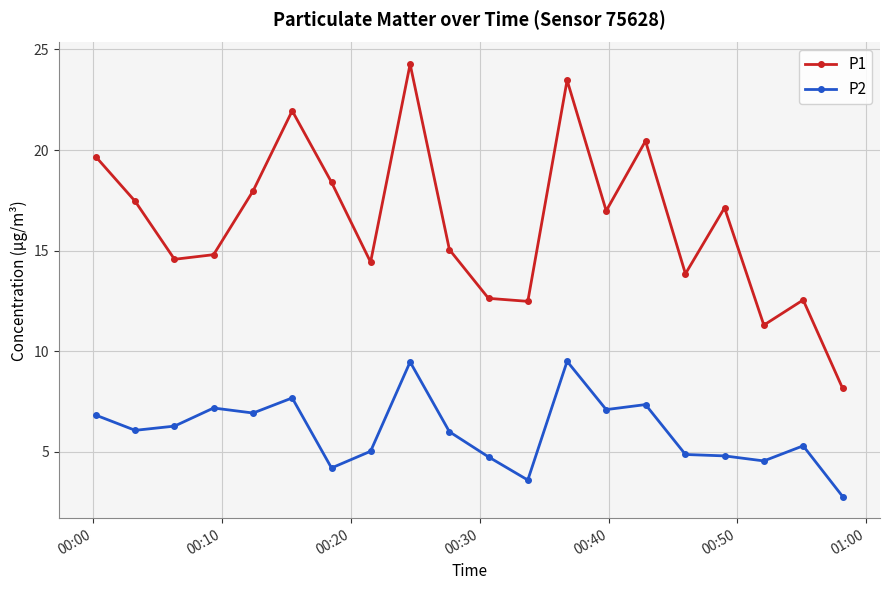

What is the value of the P1 point at the 4th from the left?

14.8